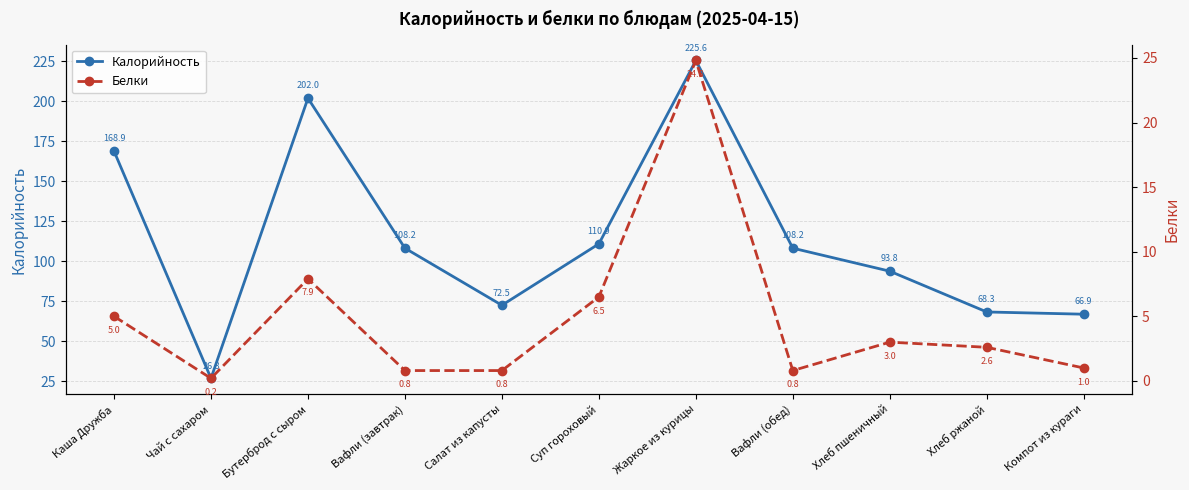

At which label does Белки reach its peak?

Жаркое из курицы